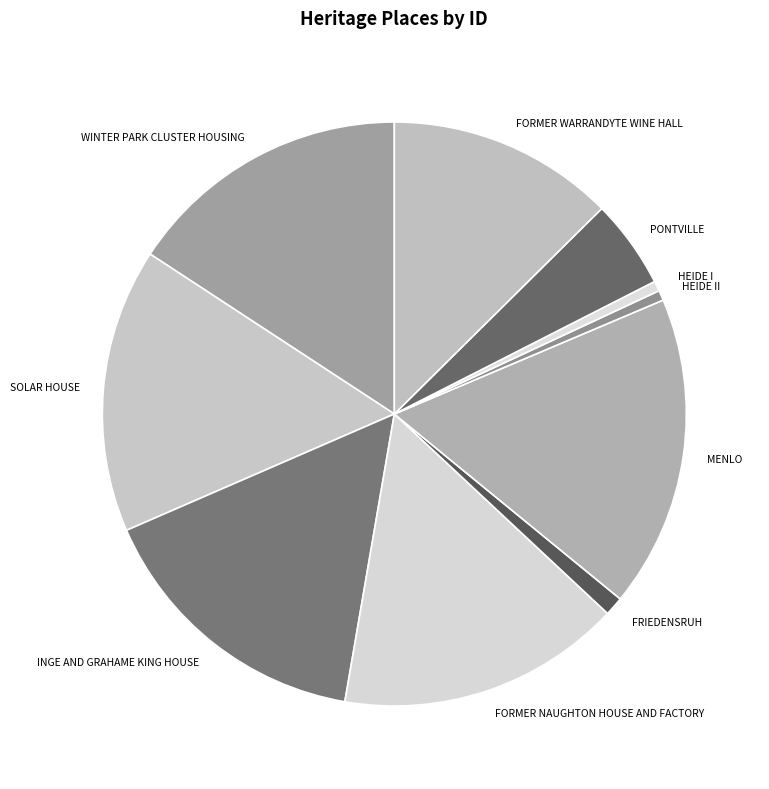

Is there any slice that represents more than half of the pie?

No